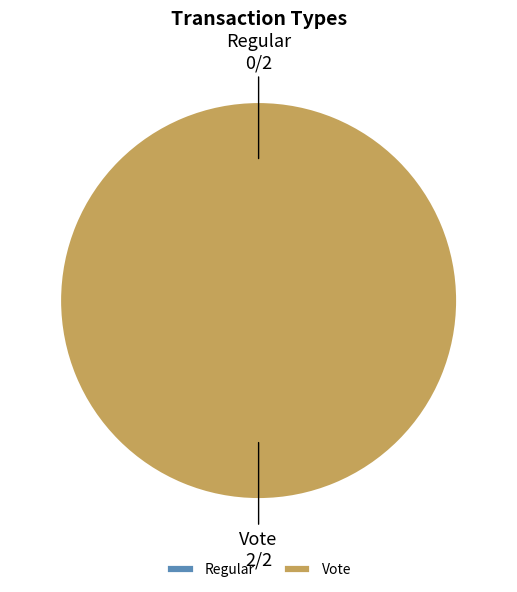

Rank the categories by value from highest to lowest.

Vote, Regular